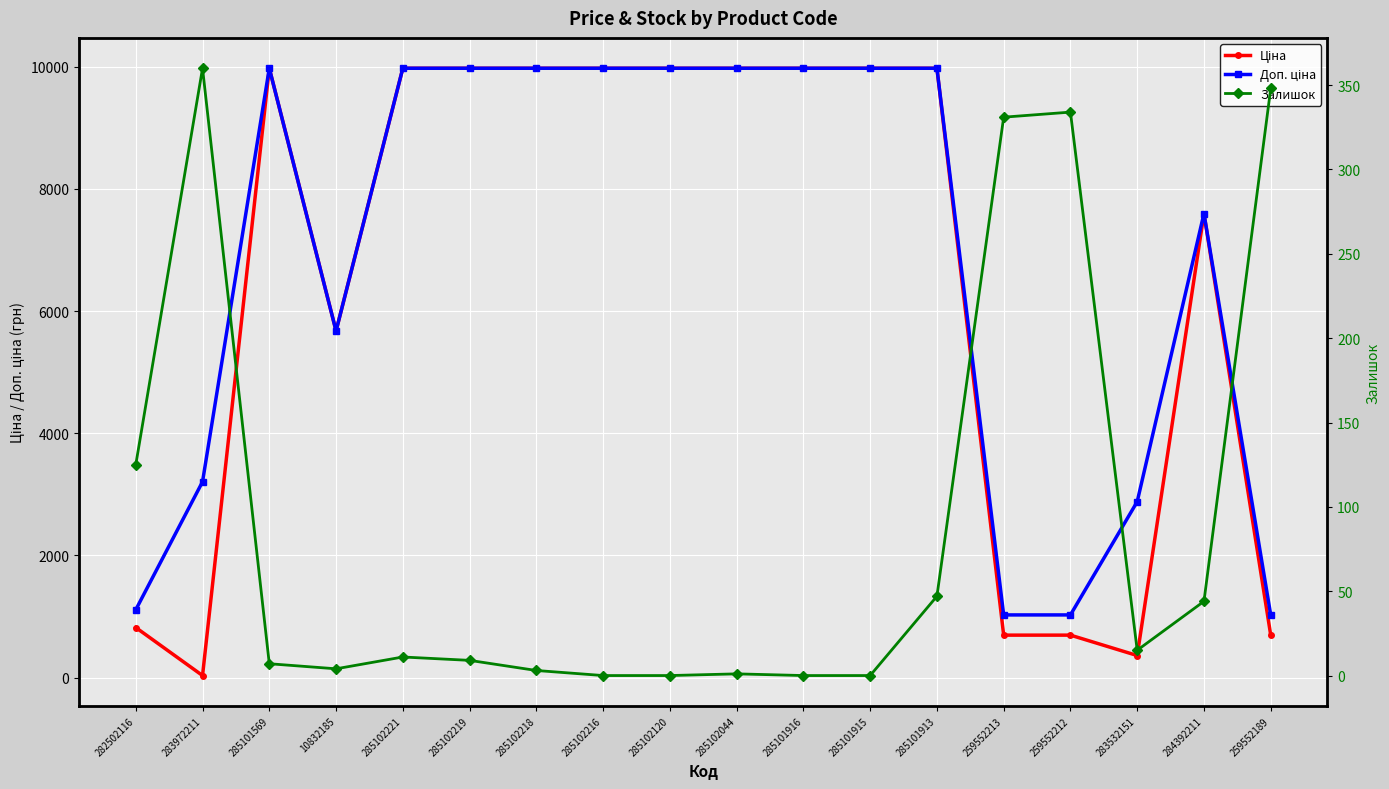

At which category does Залишок reach its first local peak?

283972211